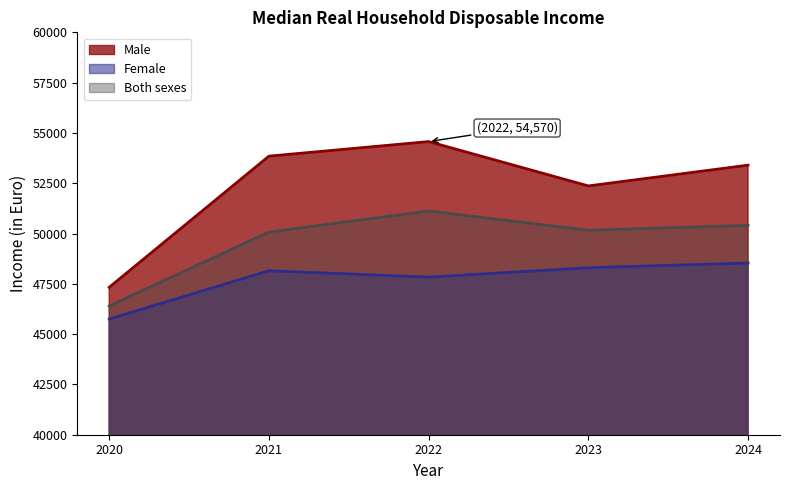

At which category does the chart reach its minimum across all series?

2020